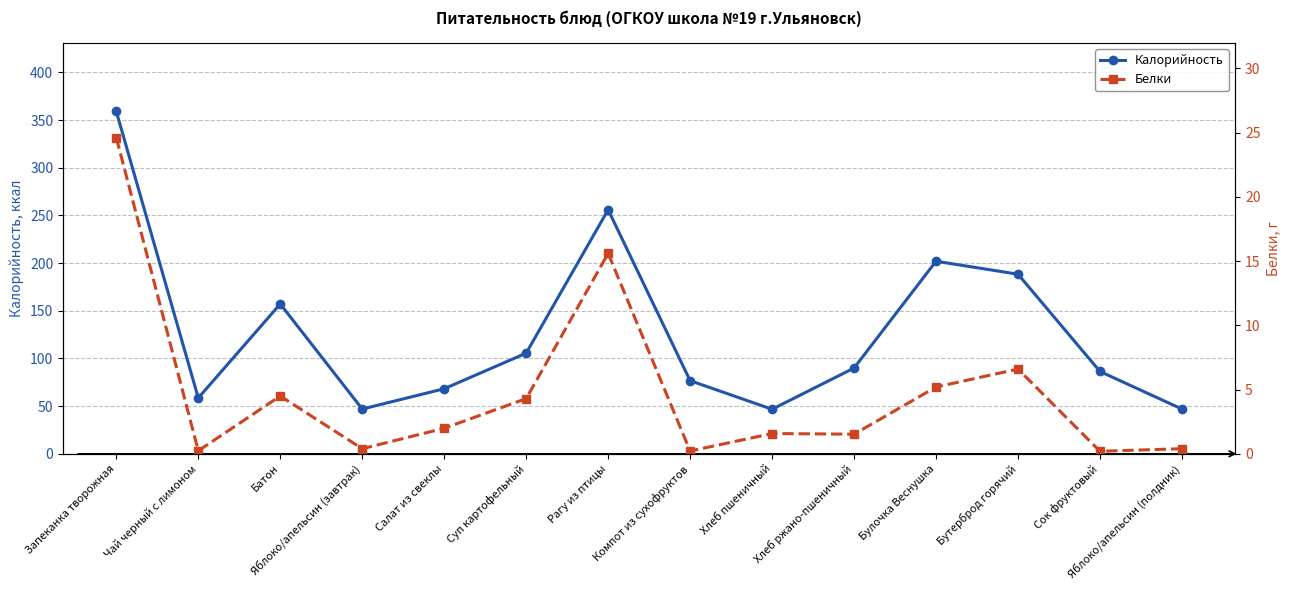

What is the label of the 5th point from the left?

Салат из свеклы